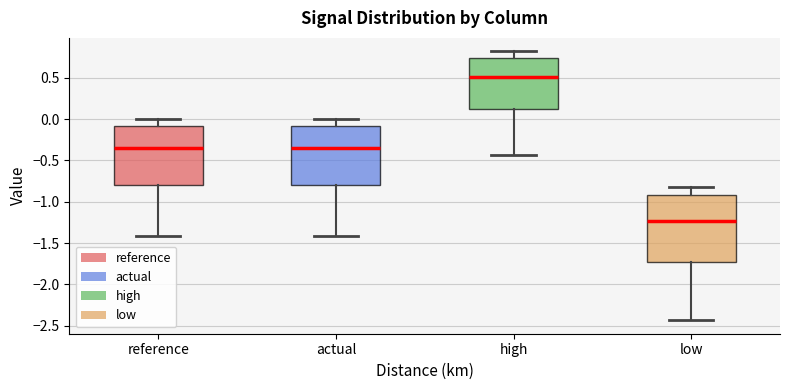

Where does the upper whisker of the box for actual end on the y-axis? The values are not printed on the chart, so give them approximately, as read against the axis.

0.00